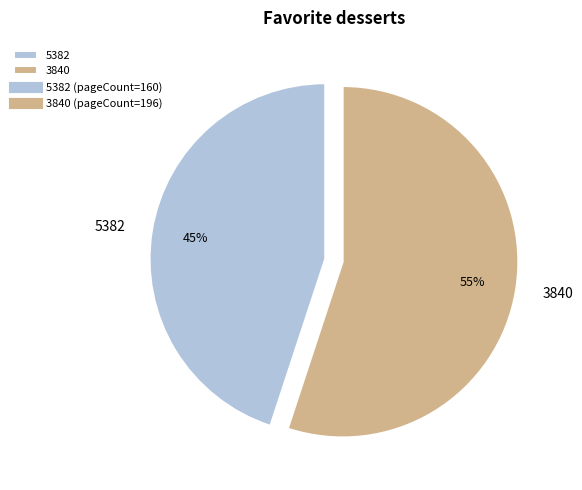

Is it true that 3840 is 55% of the pie?

True